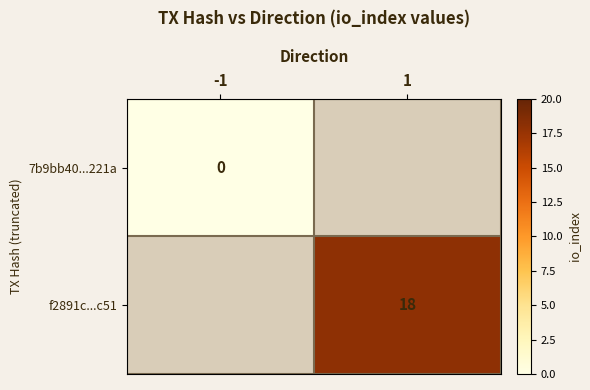

How many categories are shown in the chart?

2